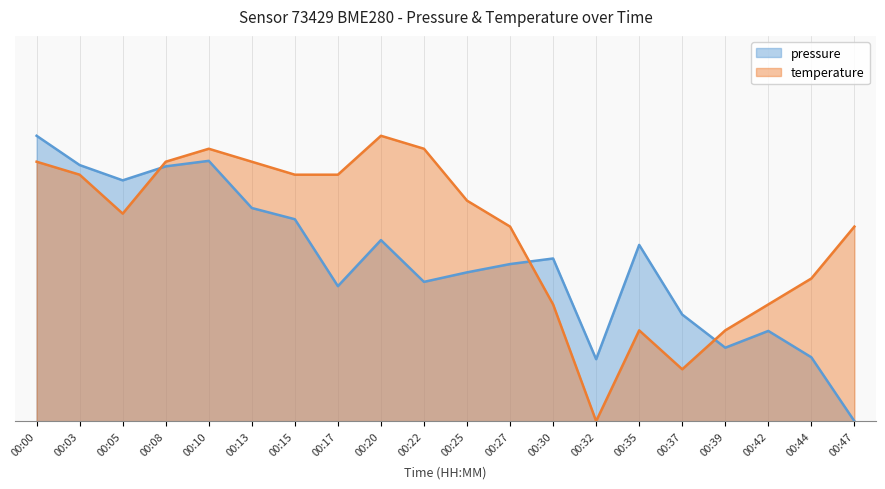

What is the difference between the second highest and second lowest values in the temperature series?

0.8